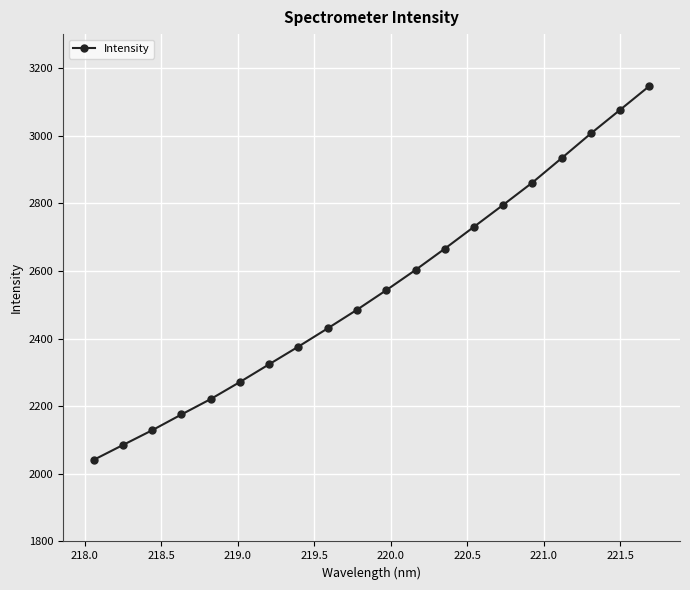

What is the average value?

2544.9